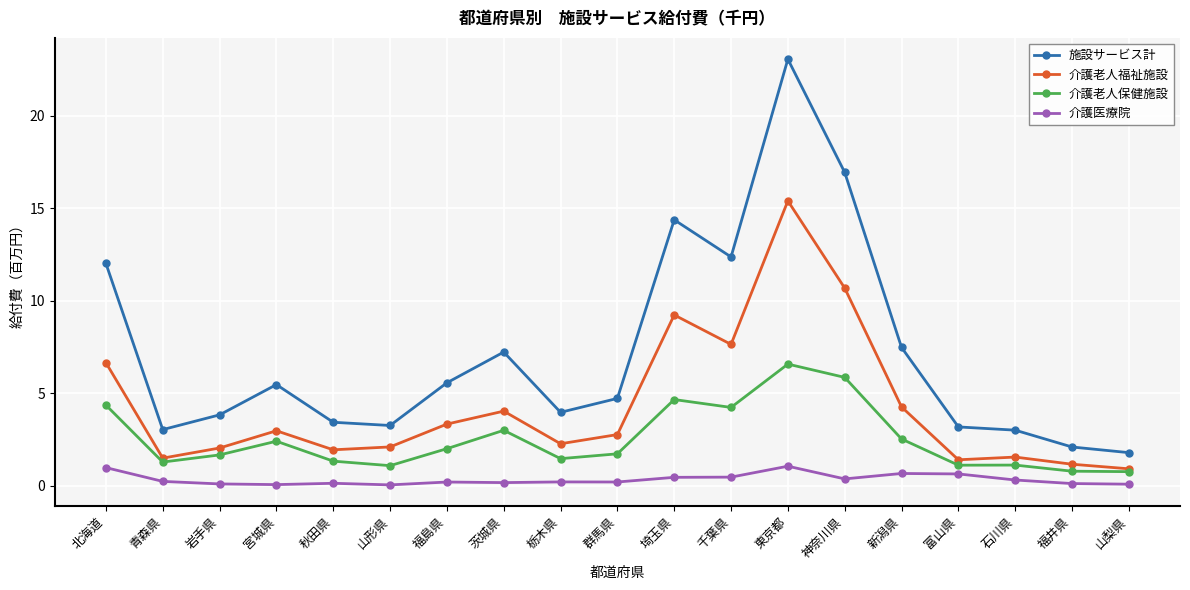

Where is 介護老人保健施設 nearest to the value 3?

茨城県